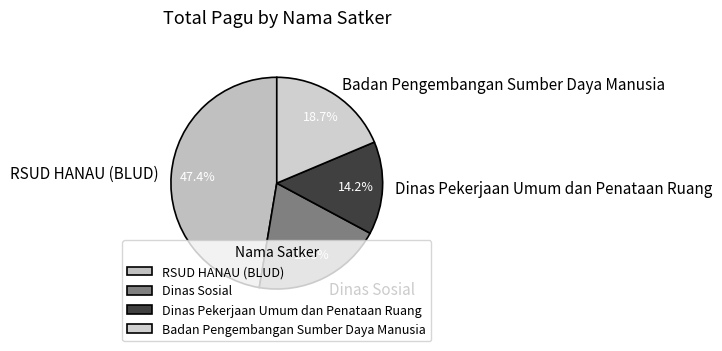

What percentage is the Dinas Sosial slice, to the nearest percent?

20%